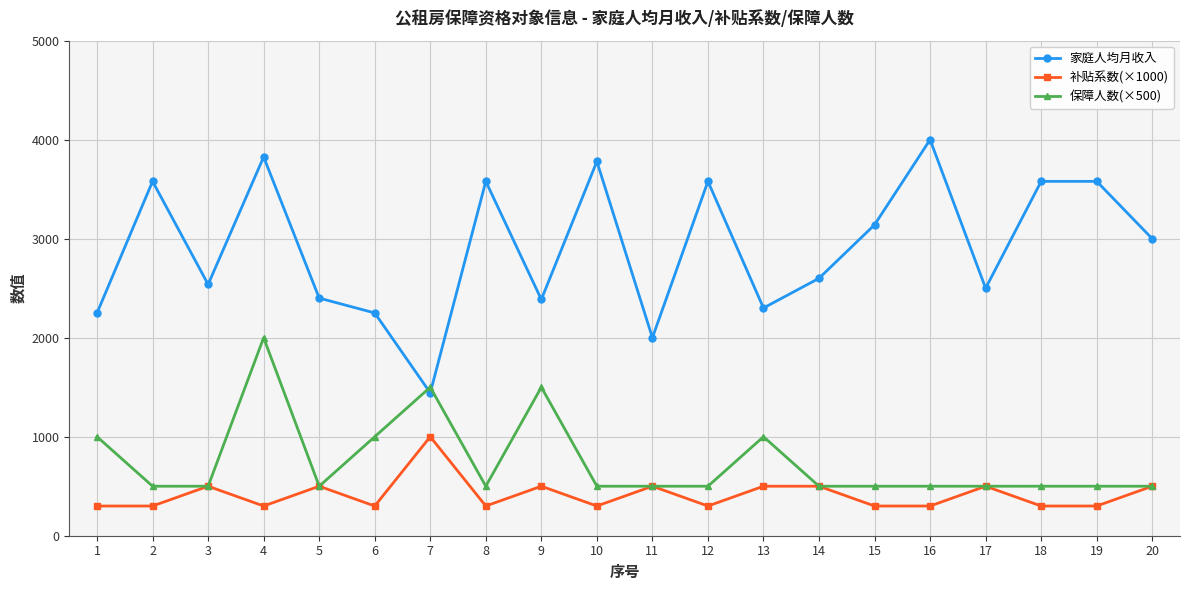

Between 1 and 12, which series saw the biggest shift?

家庭人均月收入